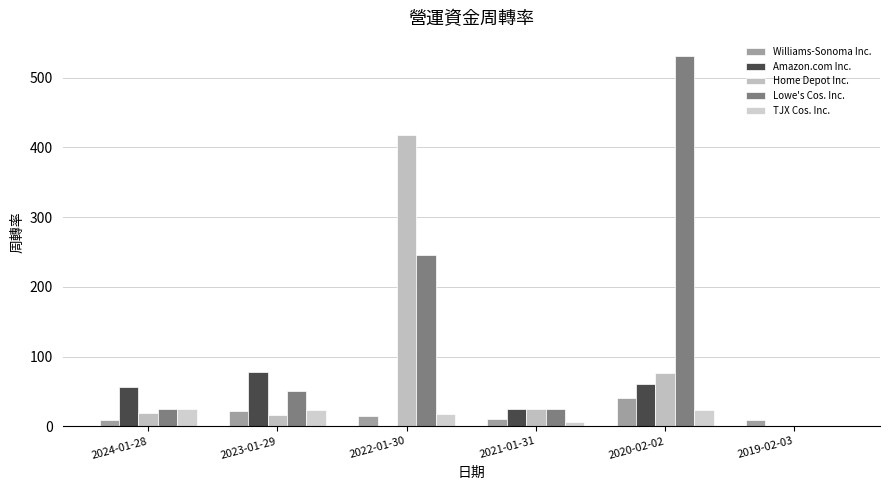

What position from the right is 2023-01-29?

5